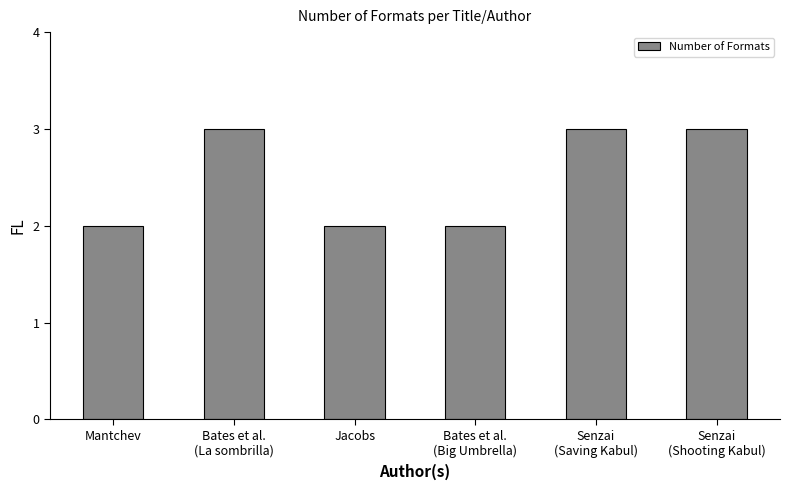

What is the smallest value displayed?

2